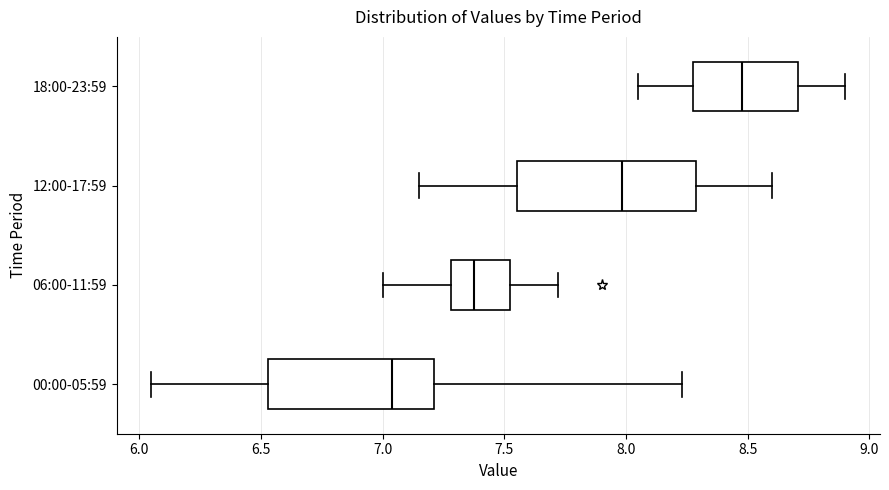

Where does the right whisker of the box for 18:00-23:59 end on the x-axis? The values are not printed on the chart, so give them approximately, as read against the axis.

8.90